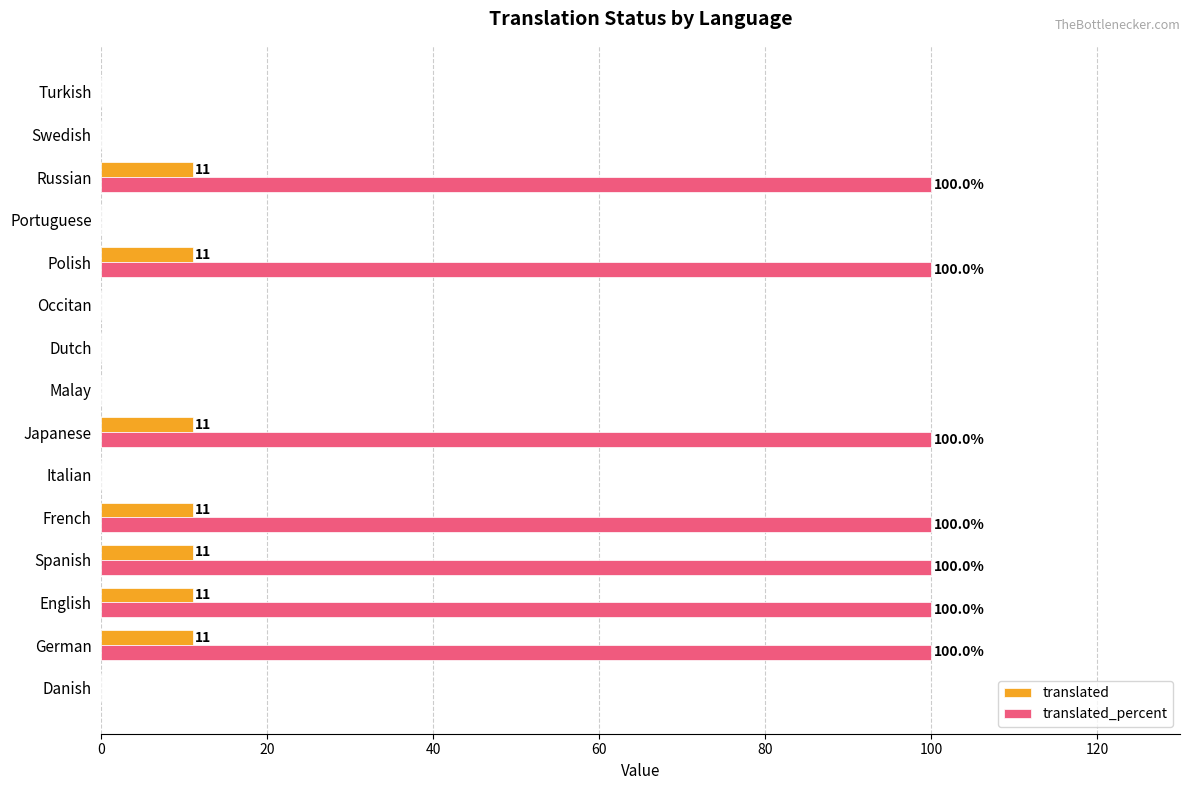

Which series has the largest total across all categories?

translated_percent